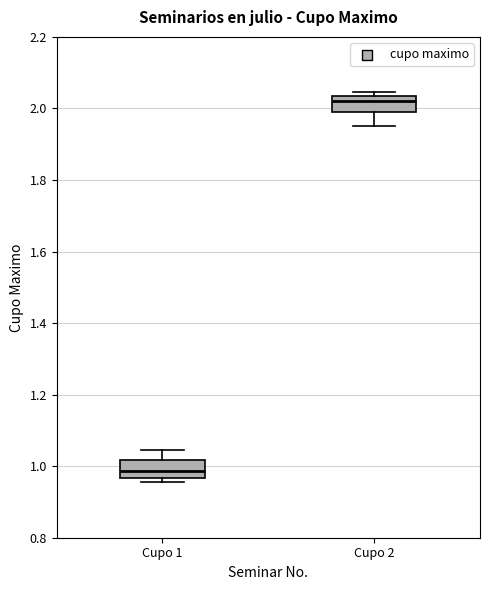

Which box's median line is the highest?

Cupo 2